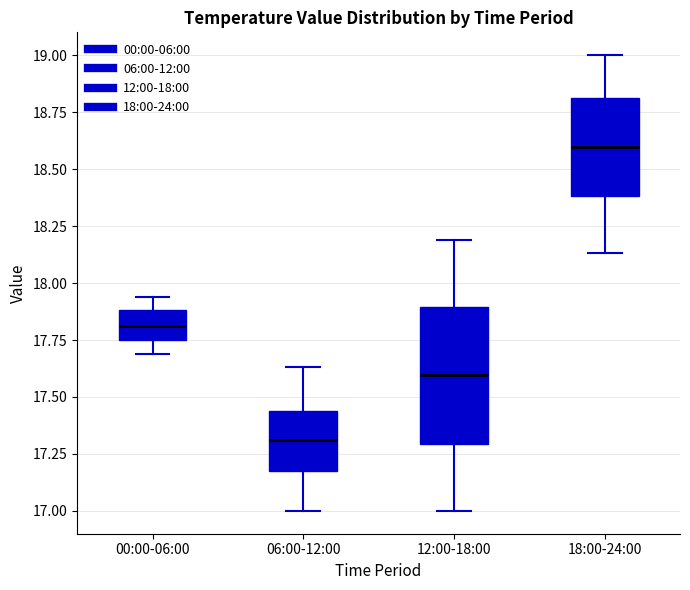

Which box's median line is the highest?

18:00-24:00